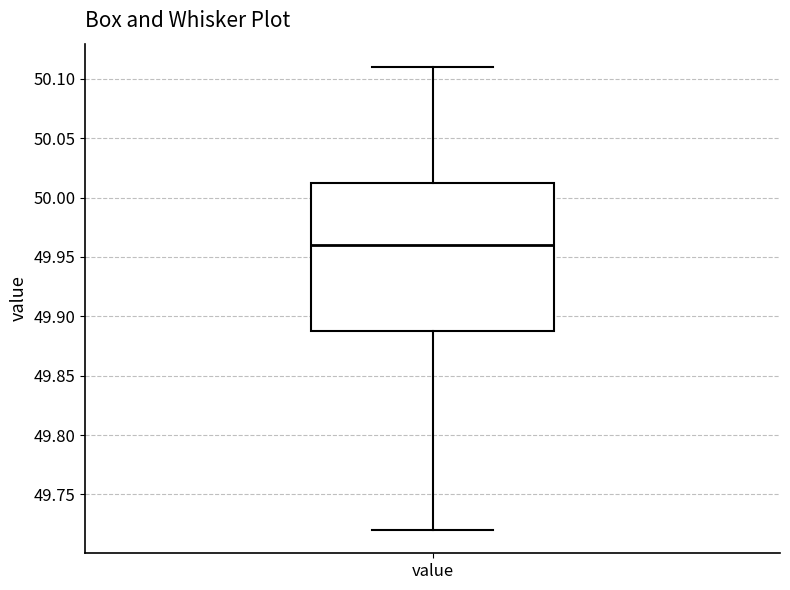

Transcribe this box plot: give where the median line is, the range the box spans, and where the two whiskers end, as read against the y-axis. The values are not printed on the chart, so give them approximately, as read against the axis.

median 49.960, box 49.890 to 50.015, whiskers 49.720 to 50.110